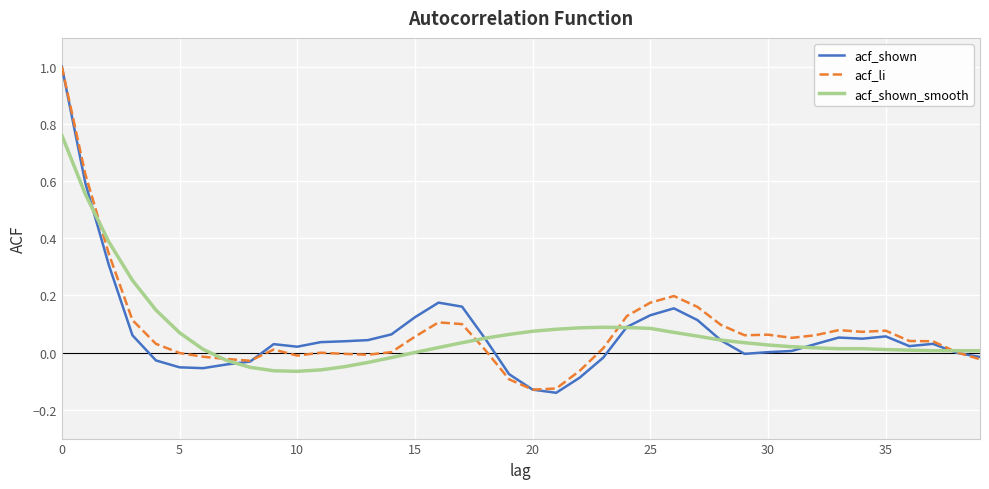

What is the greatest value displayed?

1.0